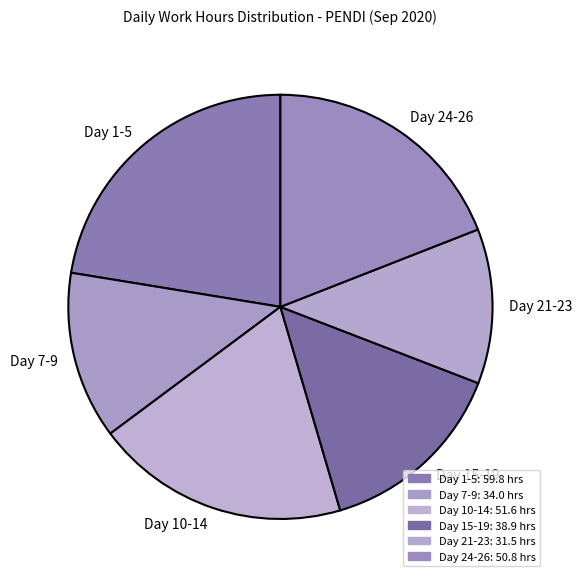

Does any single category account for the majority?

No